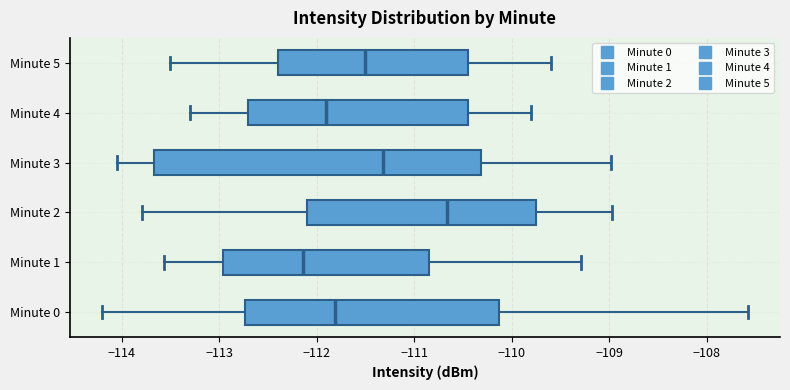

Reading bottom to top, transcribe this box plot: for each box, give where its median line is, the range the box spans, and where its two whiskers end, as read against the x-axis. The values are not printed on the chart, so give them approximately, as read against the axis.

Minute 0: median -111.8, box -112.7 to -110.1, whiskers -114.2 to -107.6
Minute 1: median -112.1, box -113.0 to -110.8, whiskers -113.6 to -109.3
Minute 2: median -110.7, box -112.1 to -109.8, whiskers -113.8 to -109.0
Minute 3: median -111.3, box -113.7 to -110.3, whiskers -114.0 to -109.0
Minute 4: median -111.9, box -112.7 to -110.4, whiskers -113.3 to -109.8
Minute 5: median -111.5, box -112.4 to -110.4, whiskers -113.5 to -109.6